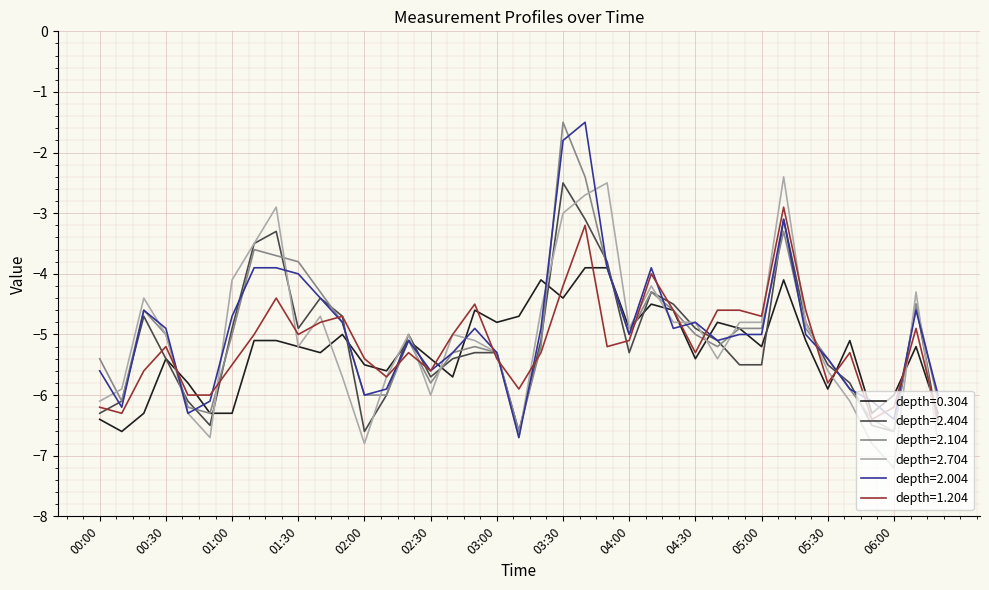

What is the minimum value shown in the chart?

-7.2